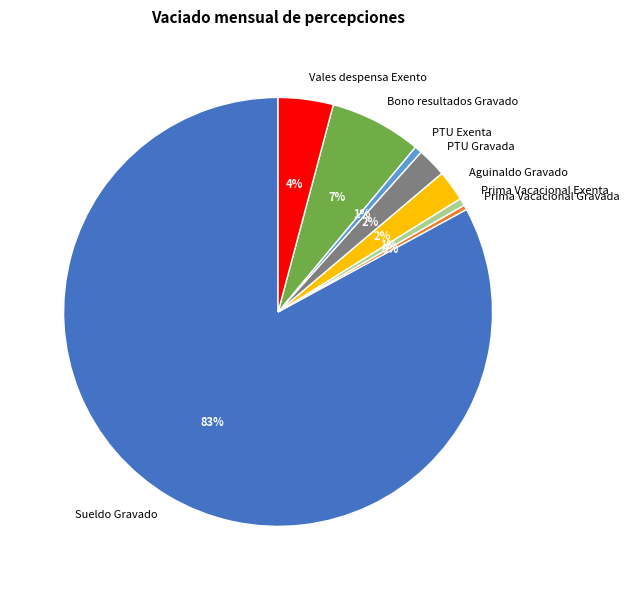

How many slices are in this pie chart?

8